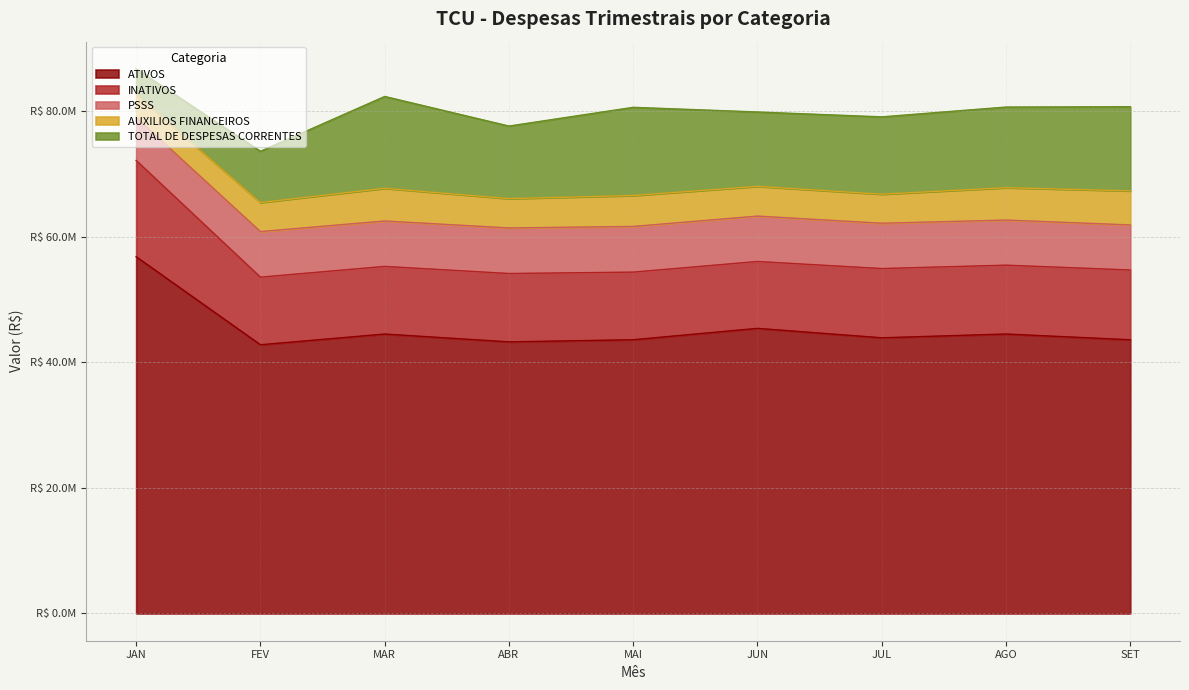

Does the chart have visible grid lines?

Yes